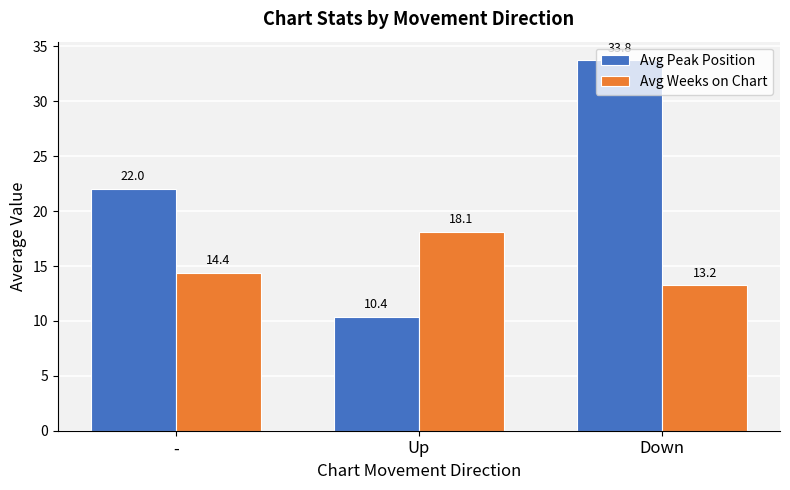

At Up, list the series in order from largest to smallest.

Avg Weeks on Chart, Avg Peak Position